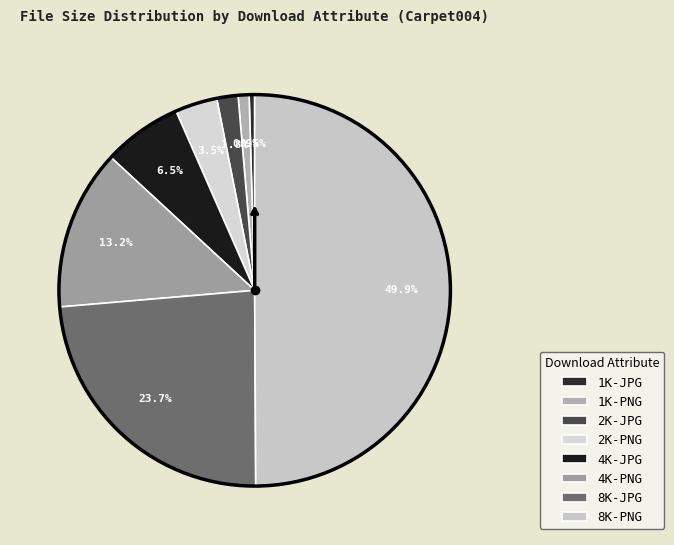

The 4K-PNG slice represents 13% of the pie. True or false?

True